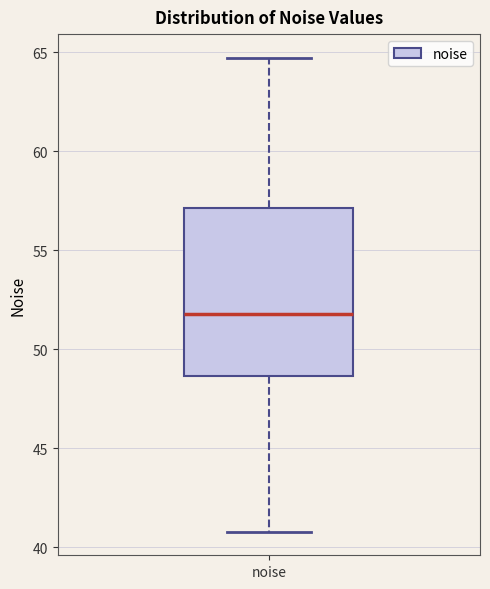

Read this box plot against the y-axis: the position of the median line, the range covered by the box, and the ends of both whiskers. The values are not printed on the chart, so give them approximately, as read against the axis.

median 52.0, box 48.5 to 57.0, whiskers 41.0 to 64.5